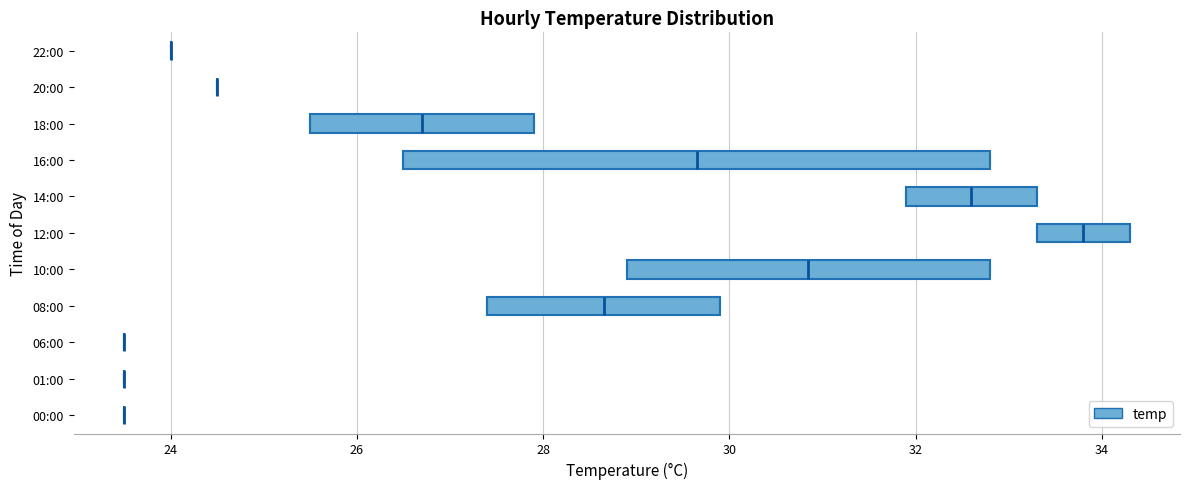

Comparing the boxes themselves (not the whiskers), which one is the widest?

16:00